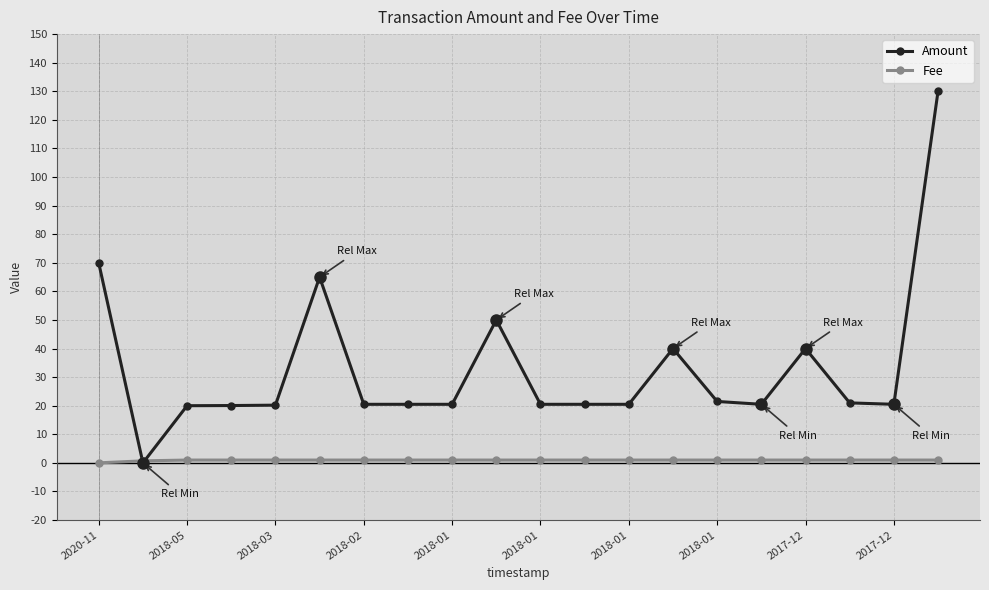

What is the greatest value displayed?

130.0